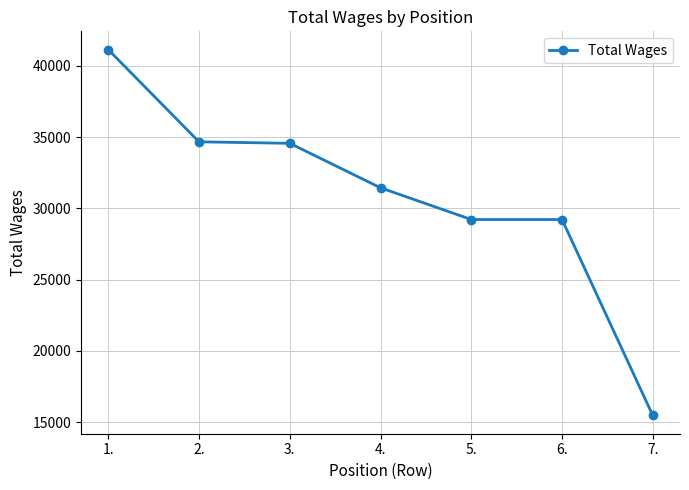

What position from the right is 4.?

4